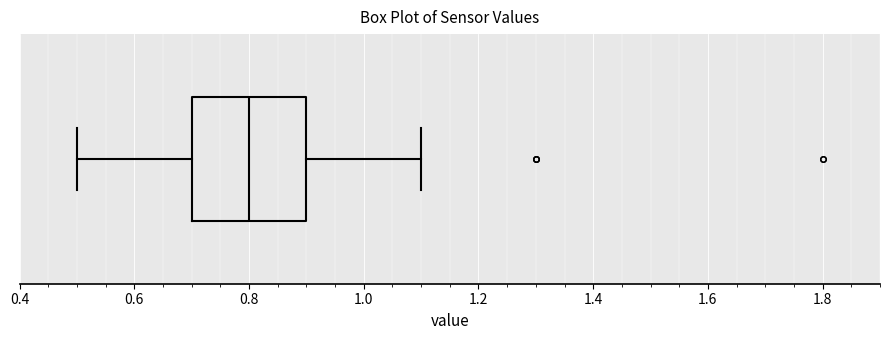

Transcribe this box plot: give where the median line is, the range the box spans, and where the two whiskers end, as read against the x-axis. The values are not printed on the chart, so give them approximately, as read against the axis.

median 0.8, box 0.7 to 0.9, whiskers 0.5 to 1.1